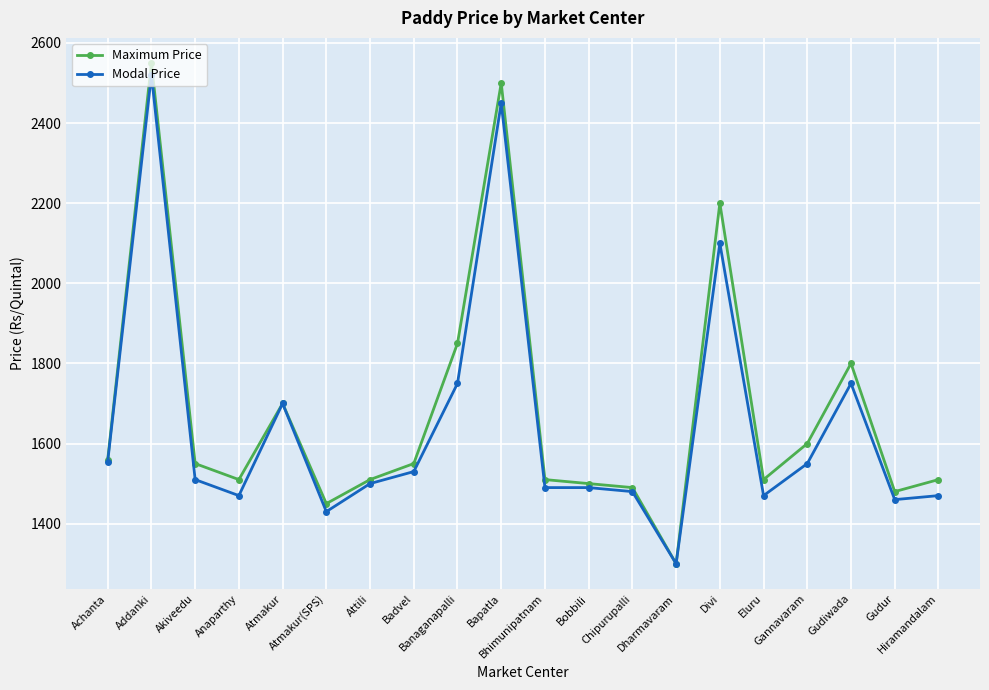

True or false: Maximum Price has more than 0 interior local peaks.

True